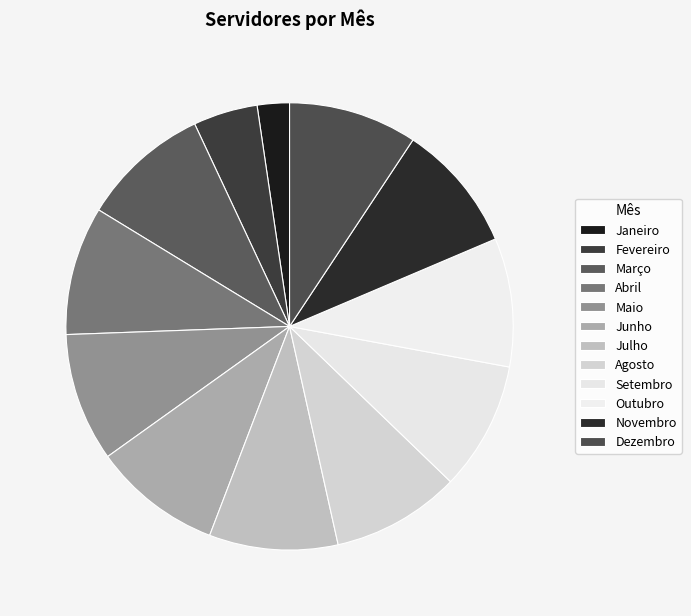

How many segments does this pie chart have?

12